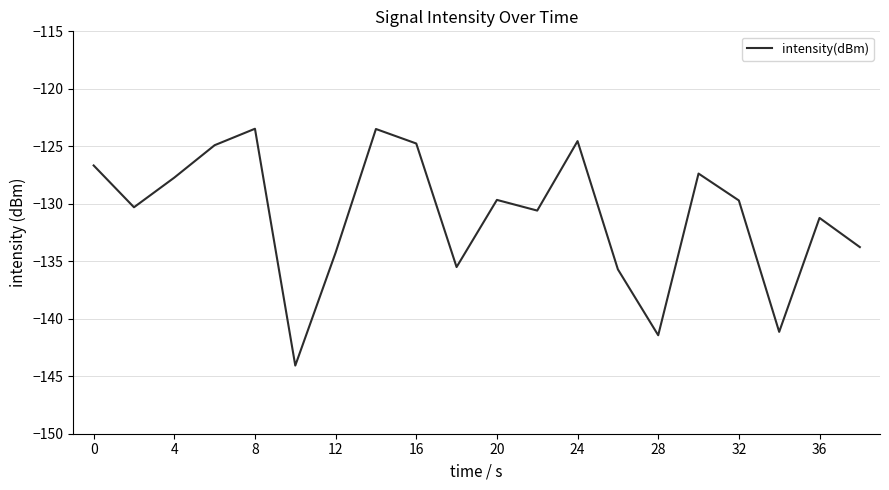

Reading left to right, what are all the values shown in this chart?

-126.7	-130.3	-127.7	-124.9	-123.5	-144.1	-134.2	-123.5	-124.8	-135.5	-129.7	-130.6	-124.5	-135.7	-141.4	-127.4	-129.7	-141.1	-131.2	-133.8